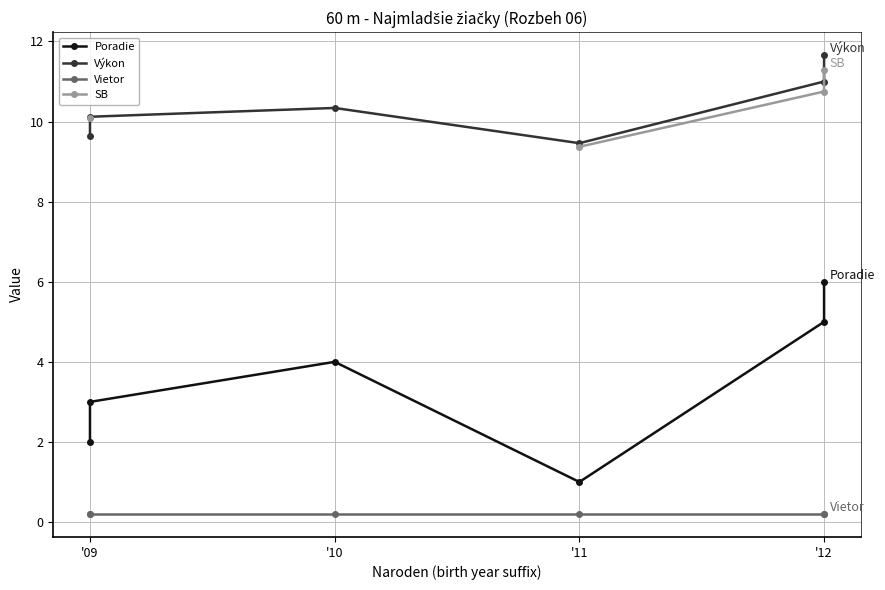

True or false: Vietor and Poradie intersect in this chart.

False